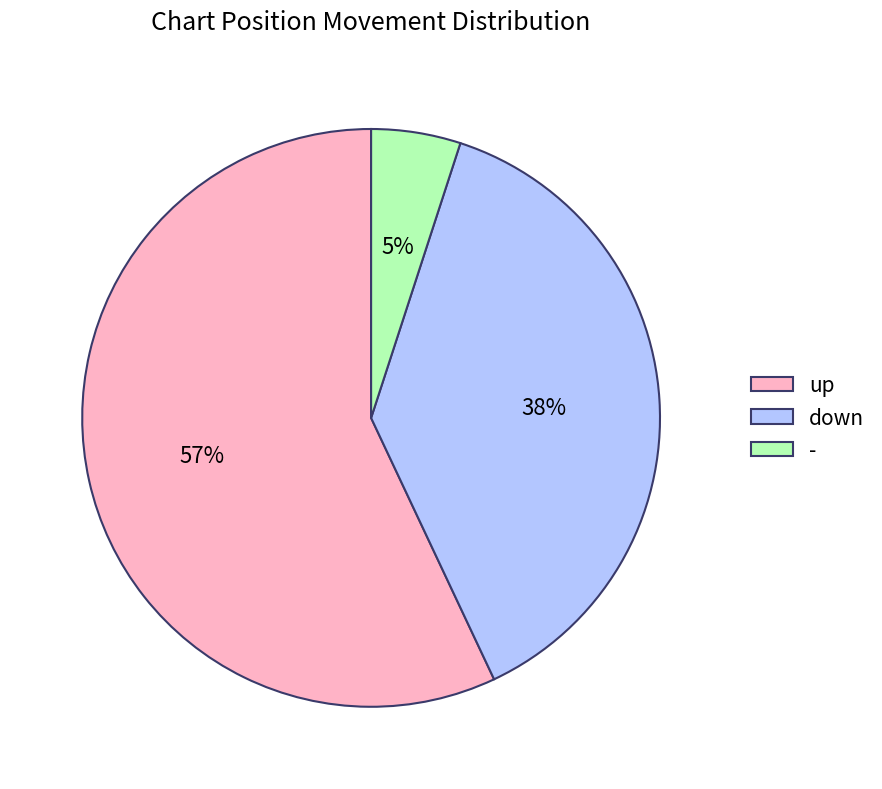

What is the largest slice in the pie chart?

up